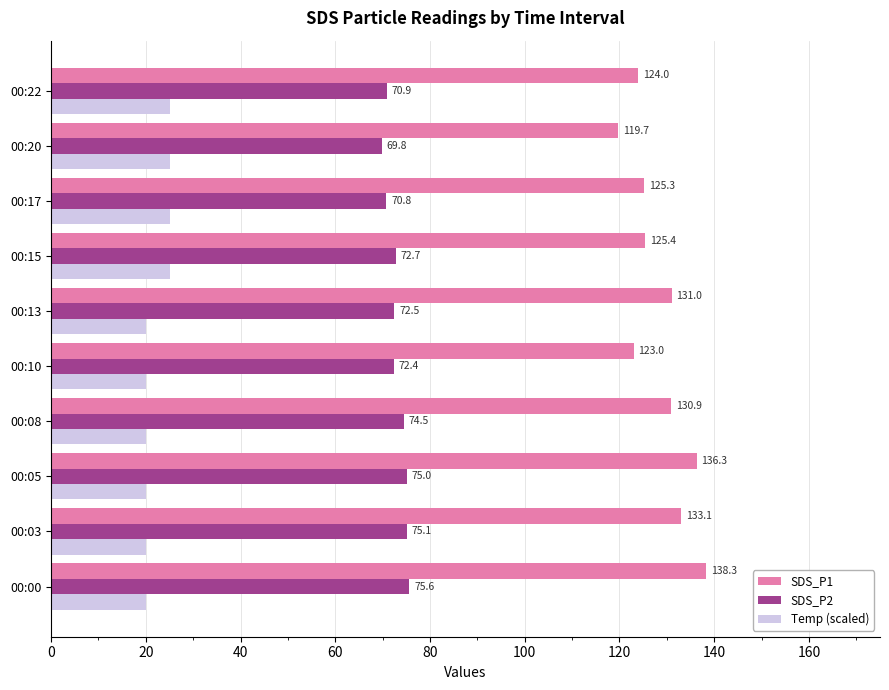

What is the difference between the second highest and second lowest values in the Temp (scaled) series?

5.0